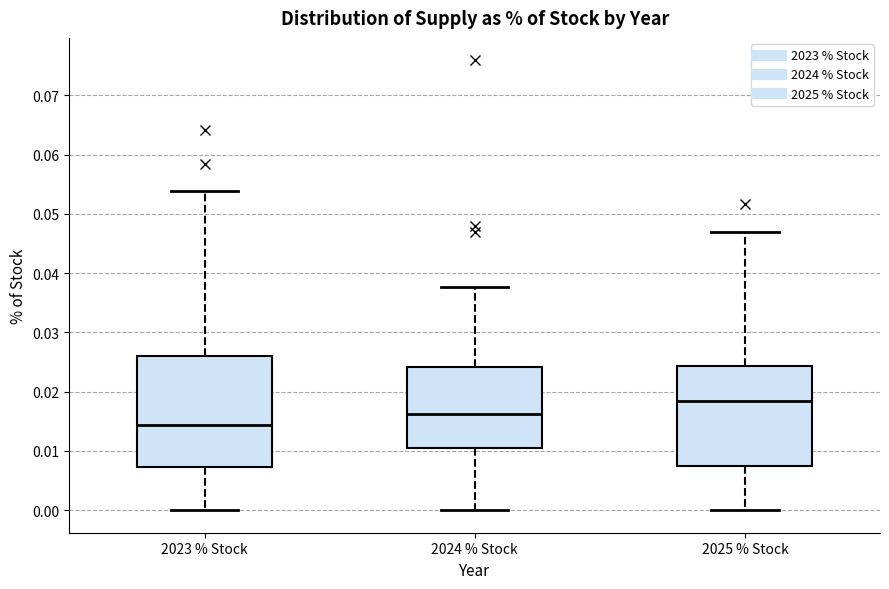

Which box is the tallest, from its lower edge to its upper edge?

2023 % Stock